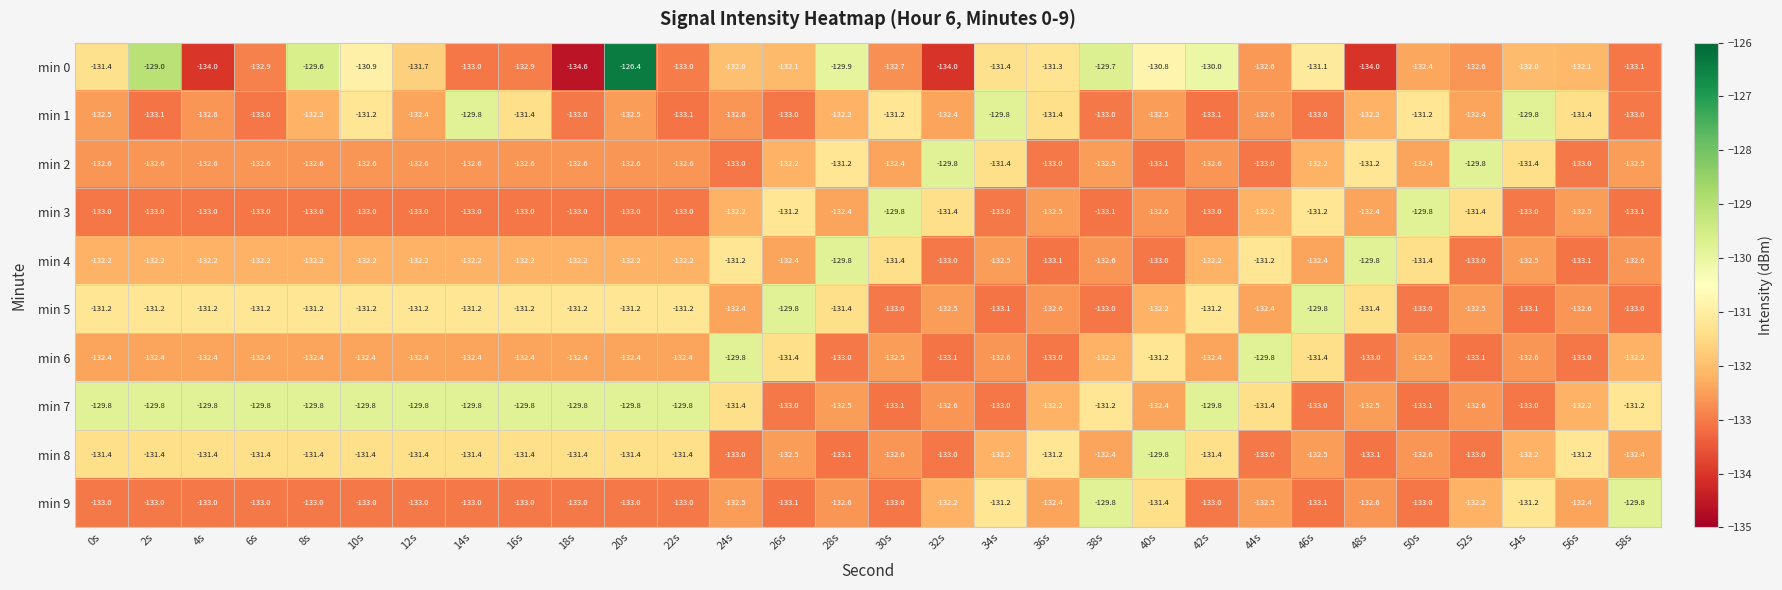

What is the approximate value of min 2 at 10s?

-132.6